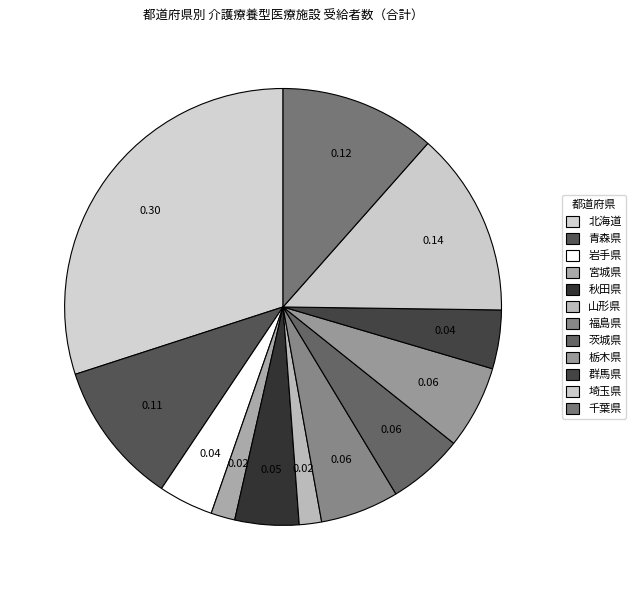

Combined, what portion of the pie is 北海道 and 福島県?

35.8%